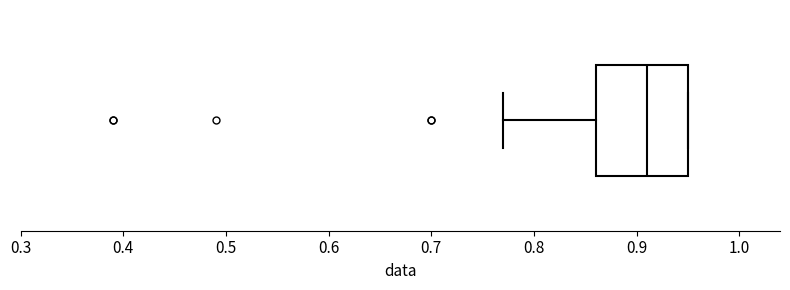

Read this box plot against the x-axis: the position of the median line, the range covered by the box, and the ends of both whiskers. The values are not printed on the chart, so give them approximately, as read against the axis.

median 0.91, box 0.86 to 0.95, whiskers 0.77 to 0.95